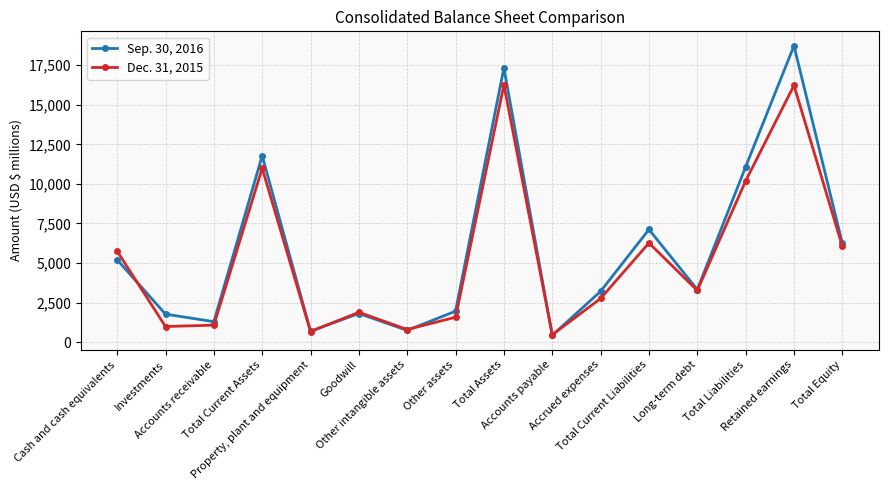

Between Investments and Total Equity, which series saw the biggest shift?

Dec. 31, 2015